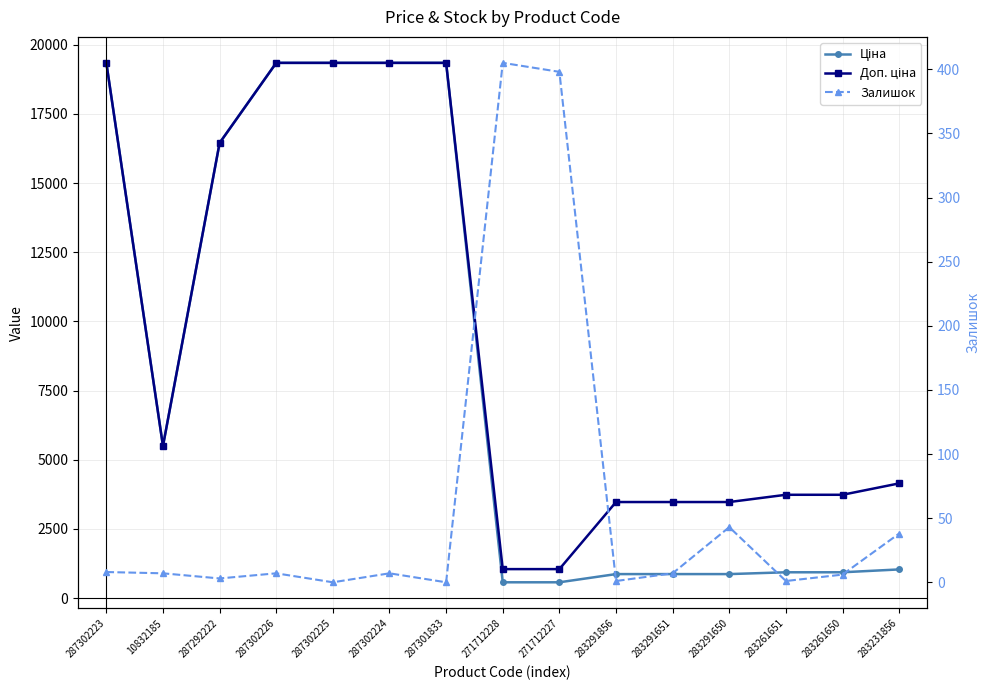

What is the difference between the highest and lowest values at 287302226?

19336.1